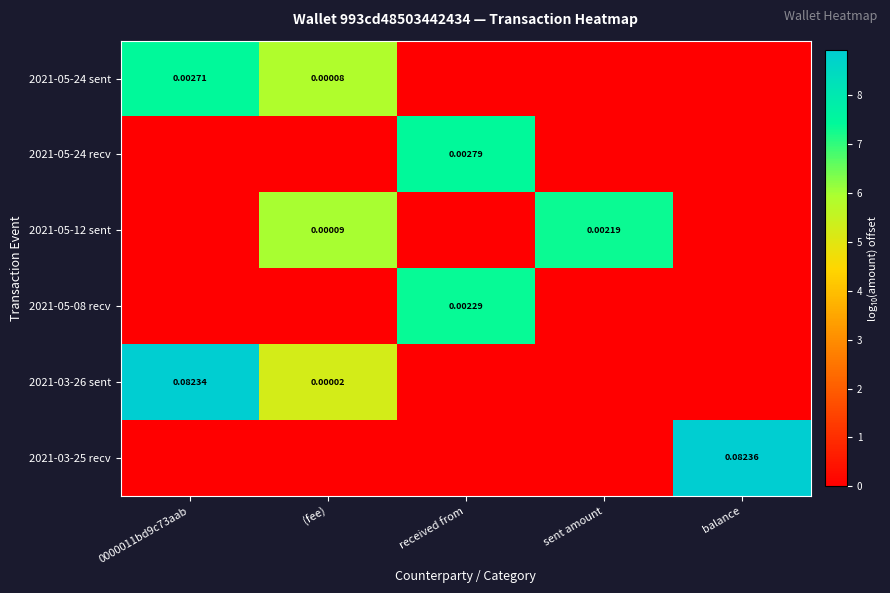

How many data points does each series have?

5